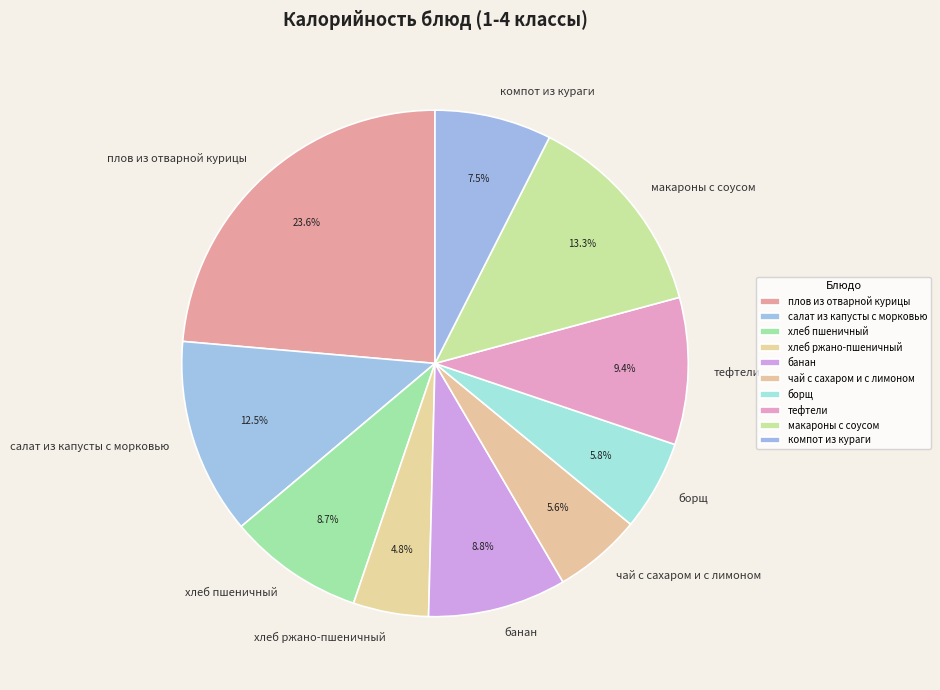

What percentage is the хлеб ржано-пшеничный slice, to the nearest percent?

5%